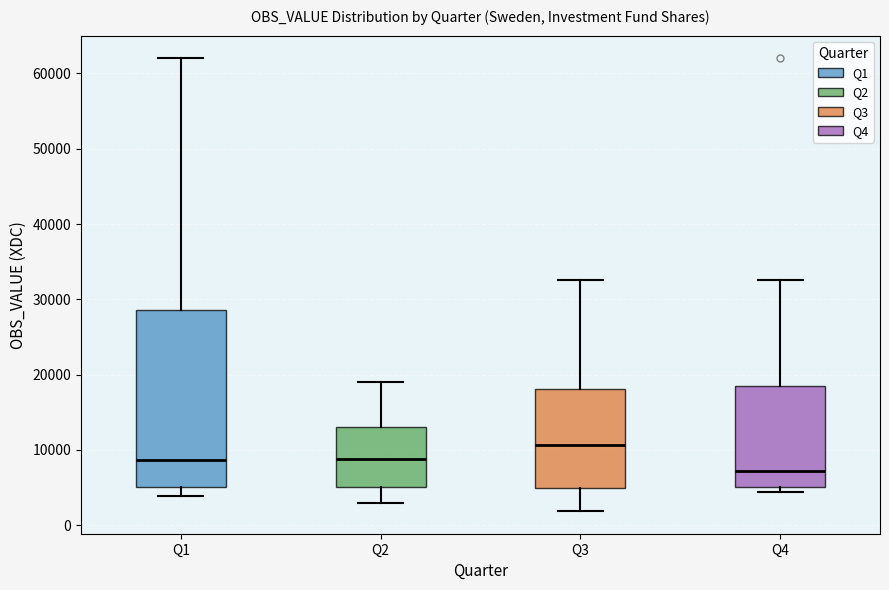

Where is the upper edge of the box for Q3 on the y-axis? The values are not printed on the chart, so give them approximately, as read against the axis.

18000